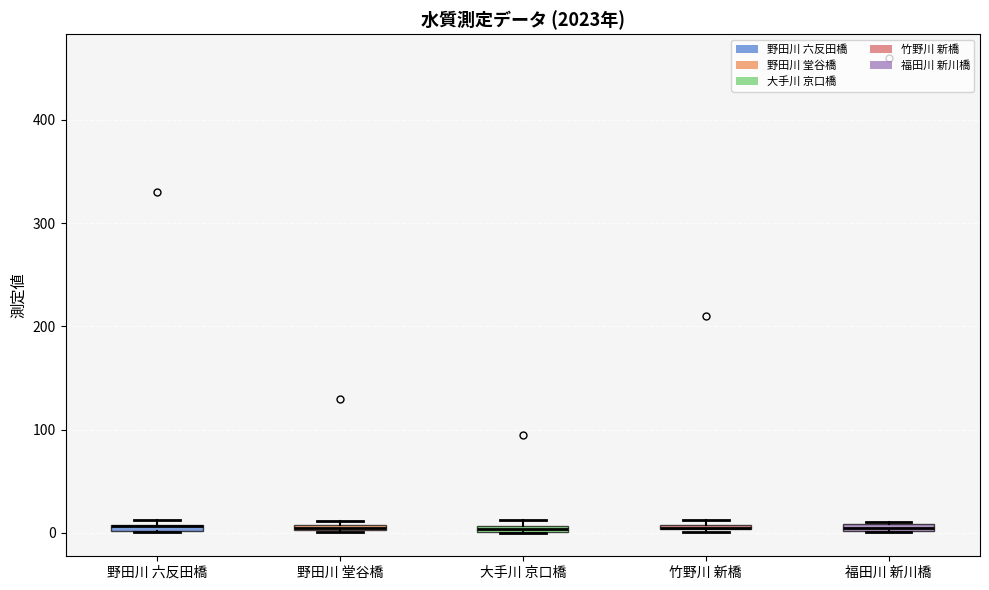

Where is the upper edge of the box for 大手川 京口橋 on the y-axis? The values are not printed on the chart, so give them approximately, as read against the axis.

10